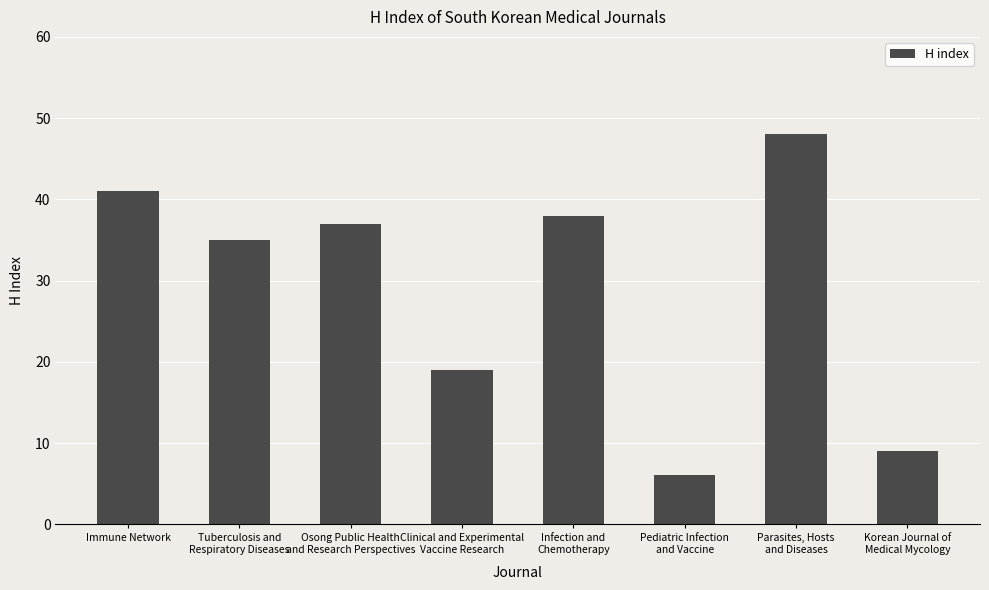

What is the smallest value displayed?

6